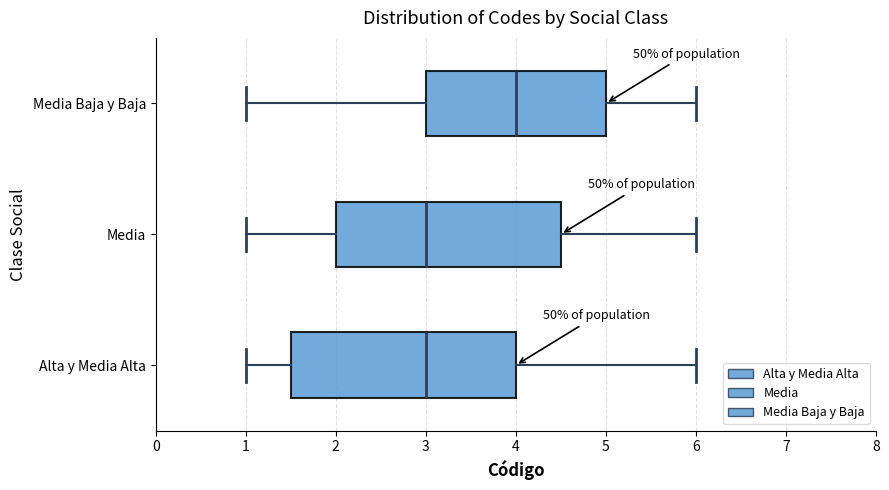

Reading bottom to top, transcribe this box plot: for each box, give where its median line is, the range the box spans, and where its two whiskers end, as read against the x-axis. The values are not printed on the chart, so give them approximately, as read against the axis.

Alta y Media Alta: median 3.0, box 1.5 to 4.0, whiskers 1.0 to 6.0
Media: median 3.0, box 2.0 to 4.5, whiskers 1.0 to 6.0
Media Baja y Baja: median 4.0, box 3.0 to 5.0, whiskers 1.0 to 6.0